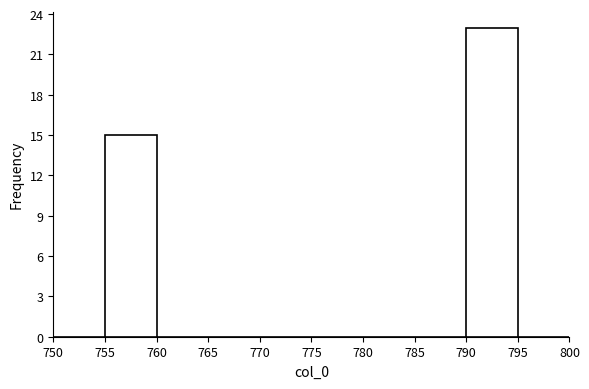

Reading left to right, list every bar in this chart as the range it spans on the x-axis followed by its height. The values are not printed on the chart, so give them approximately, as read against the axis.

750 to 755: 0
755 to 760: 15
760 to 765: 0
765 to 770: 0
770 to 775: 0
775 to 780: 0
780 to 785: 0
785 to 790: 0
790 to 795: 23
795 to 800: 0